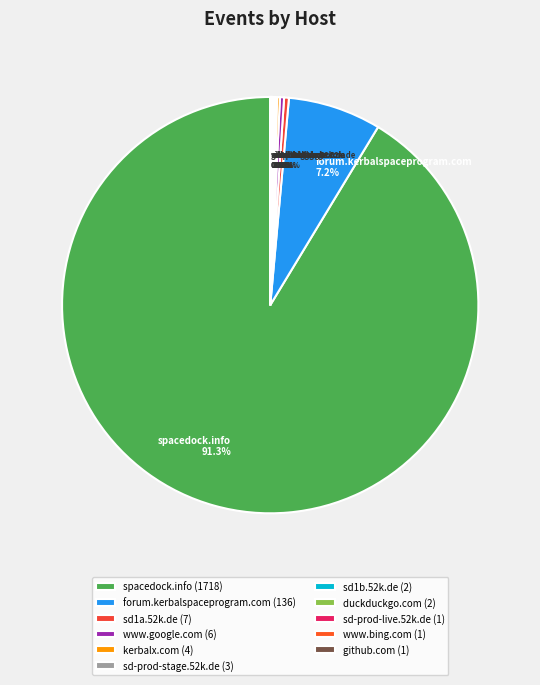

Is there a majority slice in this chart?

Yes